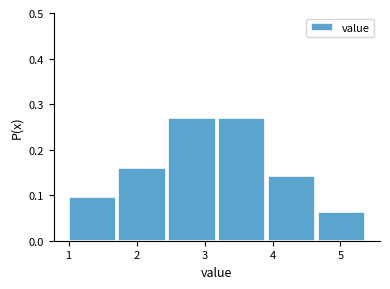

Reading left to right, list every bar in this chart as the range it spans on the x-axis followed by its height. Neither the bar edges nor the heights are printed on the chart, so give them approximately, as read against the axes.

1.0 to 1.7: 0.10
1.7 to 2.5: 0.16
2.5 to 3.2: 0.27
3.2 to 3.9: 0.27
3.9 to 4.7: 0.14
4.7 to 5.4: 0.06